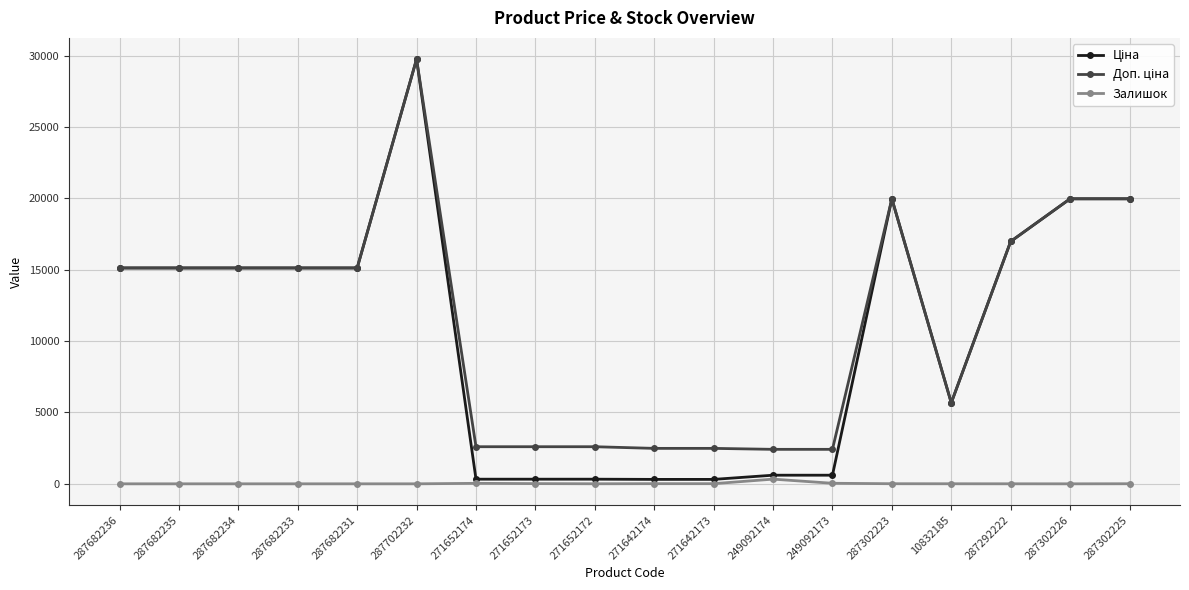

At which category does the chart reach its peak across all series?

287702232